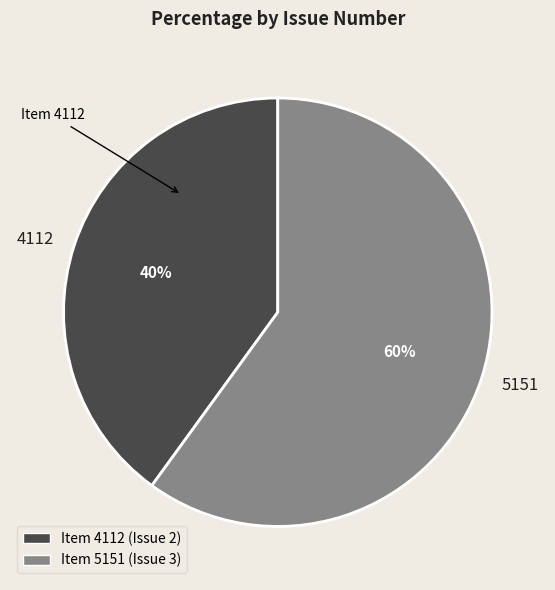

Is 5151 the majority of the pie?

Yes